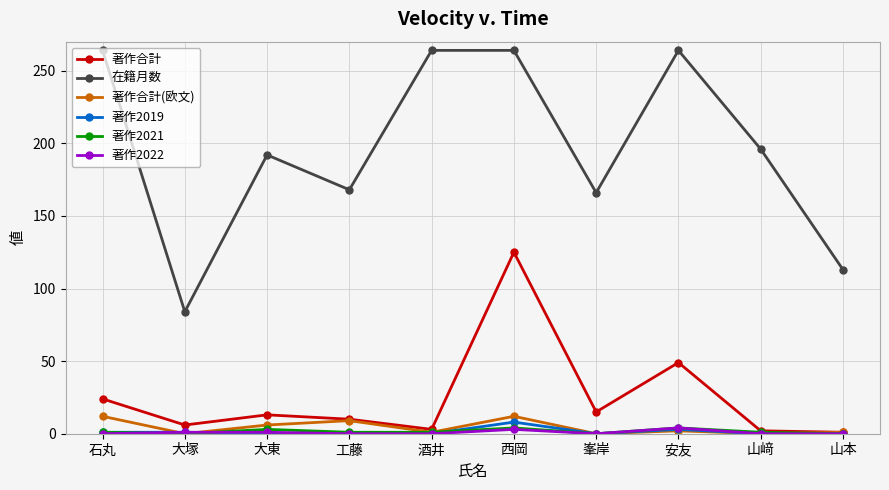

Where is the first local minimum for 在籍月数?

大塚